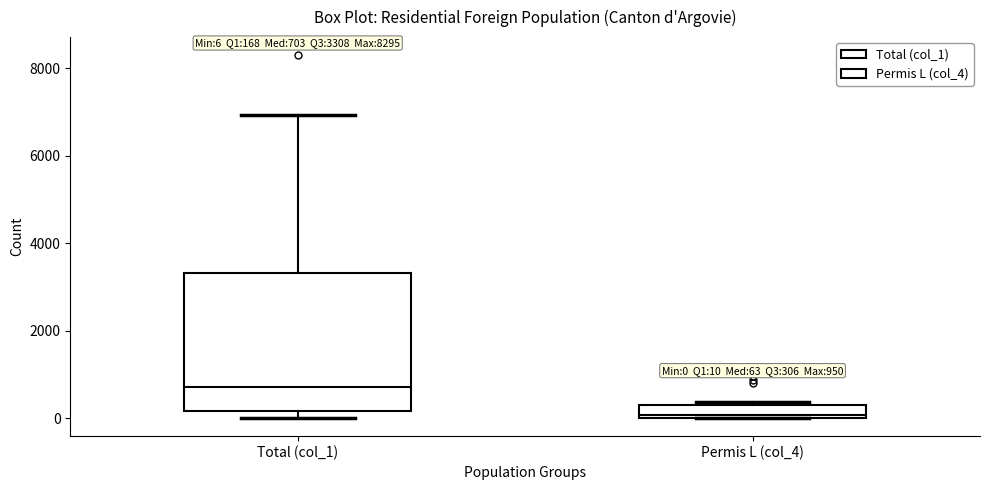

Comparing the boxes themselves (not the whiskers), which one is the tallest?

Total (col_1)